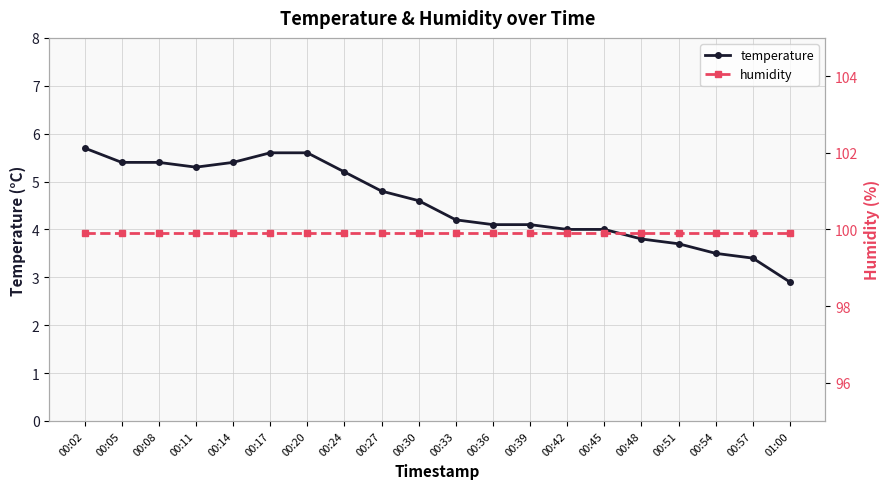

What is the label of the 17th point from the left?

00:51